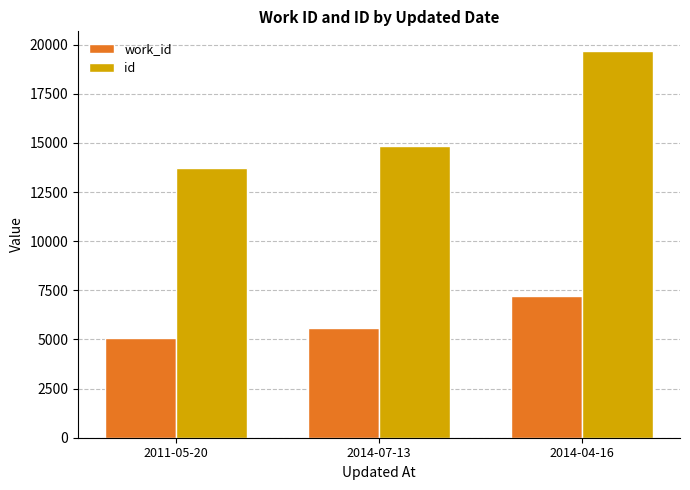

At 2011-05-20, list the series in order from largest to smallest.

id, work_id